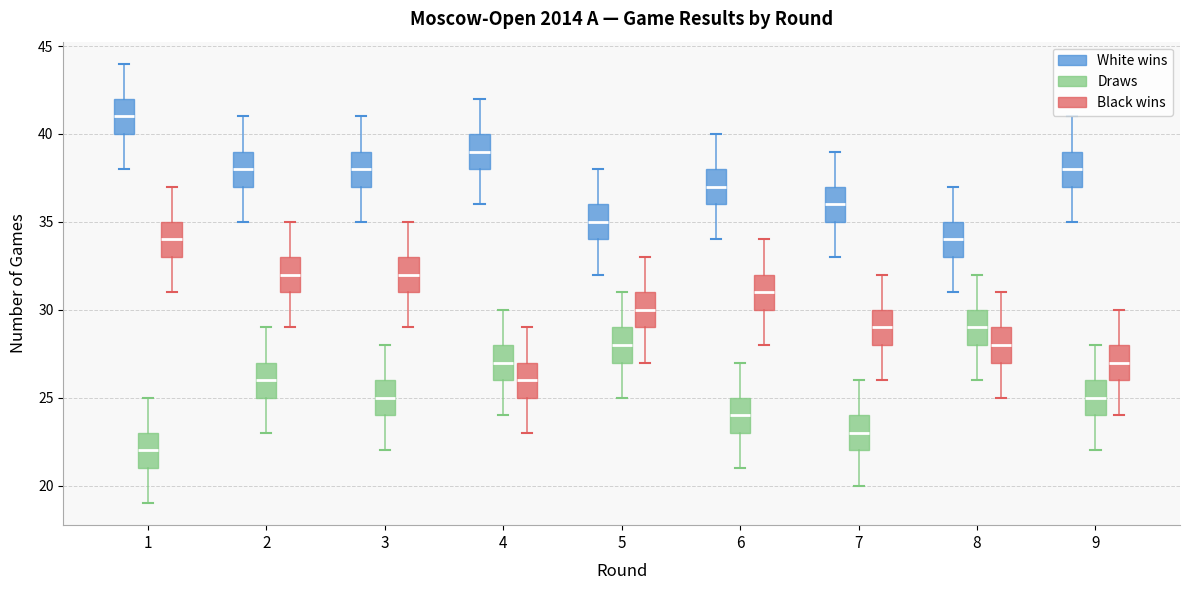

Reading left to right, transcribe this box plot: for each box, give where its median line is, the range the box spans, and where its two whiskers end, as read against the y-axis. The values are not printed on the chart, so give them approximately, as read against the axis.

1 (White wins): median 41, box 40 to 42, whiskers 38 to 44
1 (Draws): median 22, box 21 to 23, whiskers 19 to 25
1 (Black wins): median 34, box 33 to 35, whiskers 31 to 37
2 (White wins): median 38, box 37 to 39, whiskers 35 to 41
2 (Draws): median 26, box 25 to 27, whiskers 23 to 29
2 (Black wins): median 32, box 31 to 33, whiskers 29 to 35
3 (White wins): median 38, box 37 to 39, whiskers 35 to 41
3 (Draws): median 25, box 24 to 26, whiskers 22 to 28
3 (Black wins): median 32, box 31 to 33, whiskers 29 to 35
4 (White wins): median 39, box 38 to 40, whiskers 36 to 42
4 (Draws): median 27, box 26 to 28, whiskers 24 to 30
4 (Black wins): median 26, box 25 to 27, whiskers 23 to 29
5 (White wins): median 35, box 34 to 36, whiskers 32 to 38
5 (Draws): median 28, box 27 to 29, whiskers 25 to 31
5 (Black wins): median 30, box 29 to 31, whiskers 27 to 33
6 (White wins): median 37, box 36 to 38, whiskers 34 to 40
6 (Draws): median 24, box 23 to 25, whiskers 21 to 27
6 (Black wins): median 31, box 30 to 32, whiskers 28 to 34
7 (White wins): median 36, box 35 to 37, whiskers 33 to 39
7 (Draws): median 23, box 22 to 24, whiskers 20 to 26
7 (Black wins): median 29, box 28 to 30, whiskers 26 to 32
8 (White wins): median 34, box 33 to 35, whiskers 31 to 37
8 (Draws): median 29, box 28 to 30, whiskers 26 to 32
8 (Black wins): median 28, box 27 to 29, whiskers 25 to 31
9 (White wins): median 38, box 37 to 39, whiskers 35 to 41
9 (Draws): median 25, box 24 to 26, whiskers 22 to 28
9 (Black wins): median 27, box 26 to 28, whiskers 24 to 30